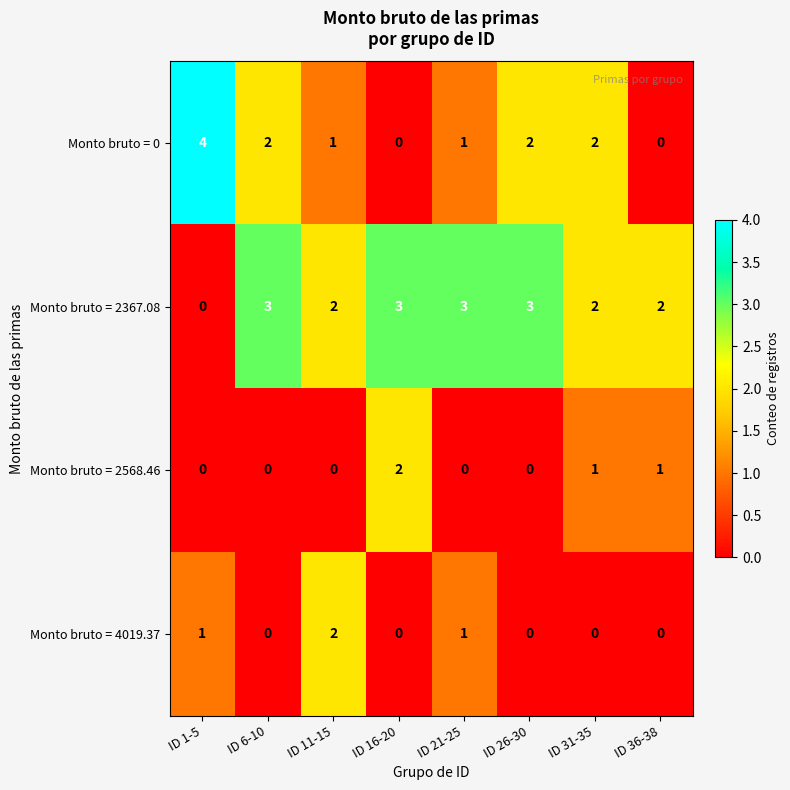

What is the total value across all series at ID 1-5?

5